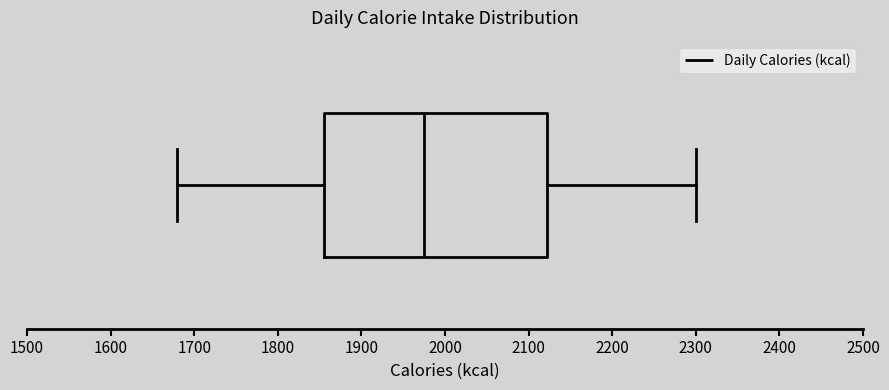

Where is the left edge of the box on the x-axis? The values are not printed on the chart, so give them approximately, as read against the axis.

1860